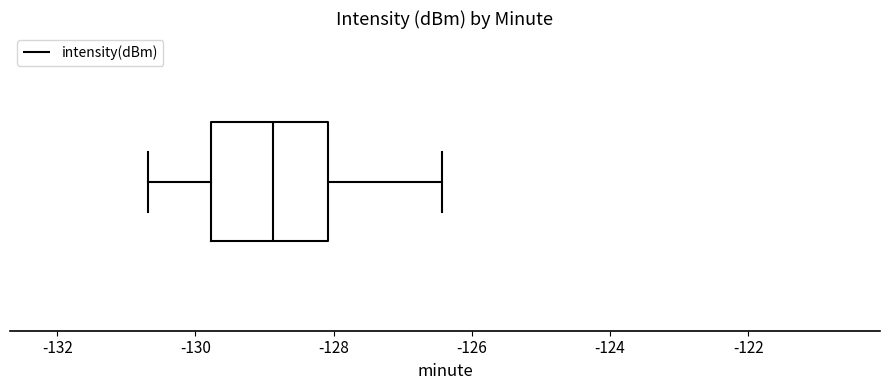

Transcribe this box plot: give where the median line is, the range the box spans, and where the two whiskers end, as read against the x-axis. The values are not printed on the chart, so give them approximately, as read against the axis.

median -128.8, box -129.8 to -128.0, whiskers -130.6 to -126.4